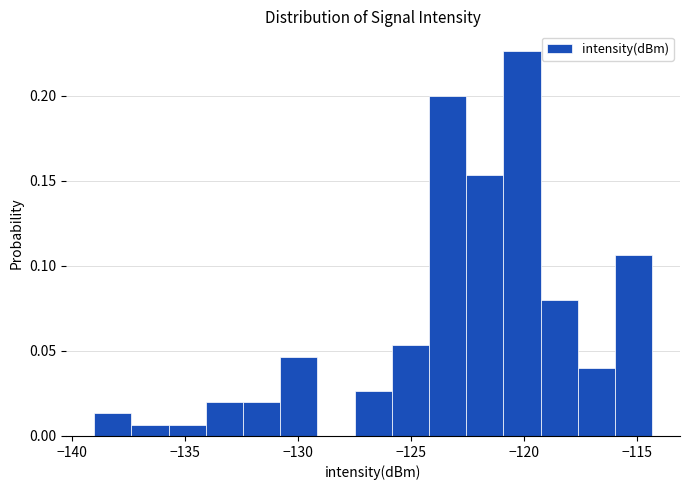

Read against the x-axis, roughly where is the centre of the tallest bar?

-120.0